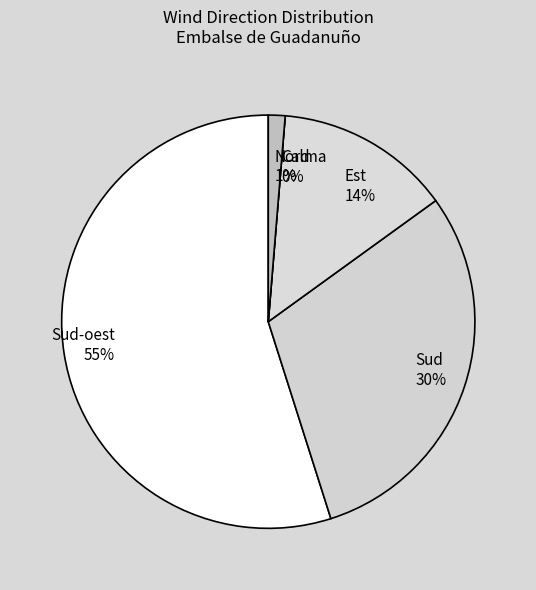

Combined, do Est and 11 account for over 50%?

No